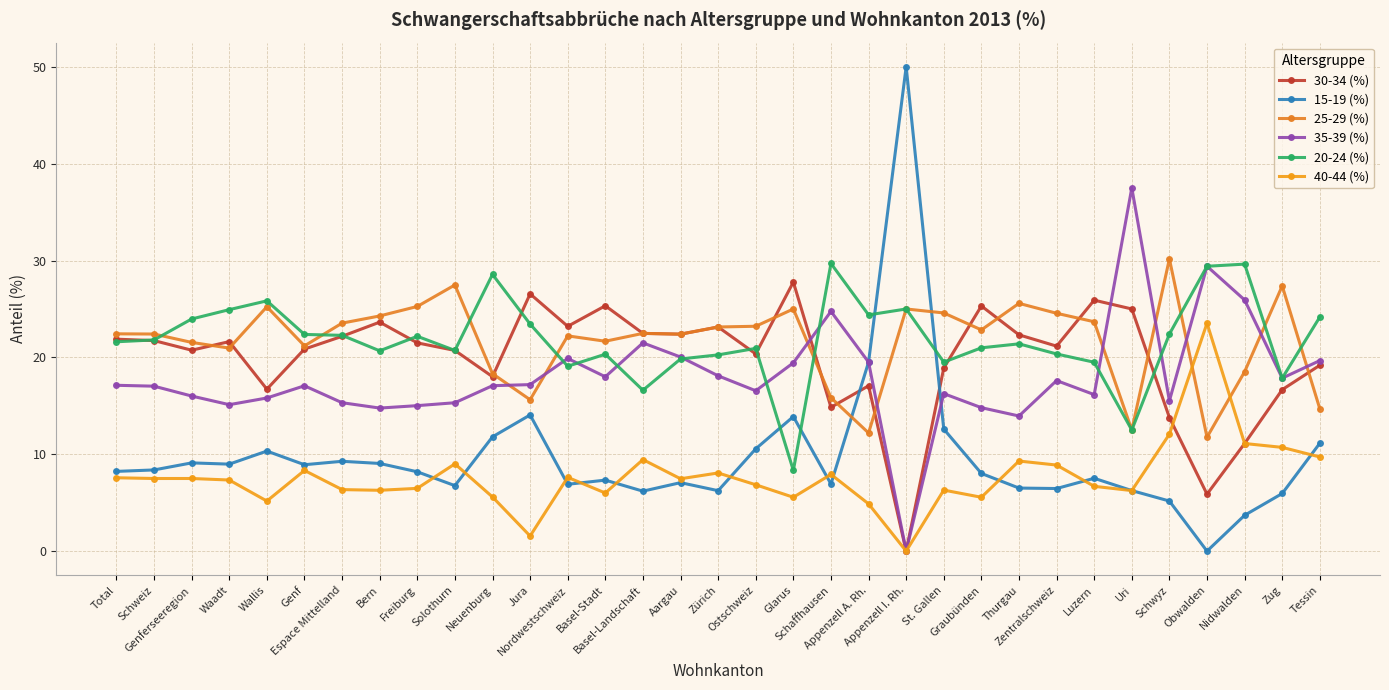

How many series are shown in this chart?

6